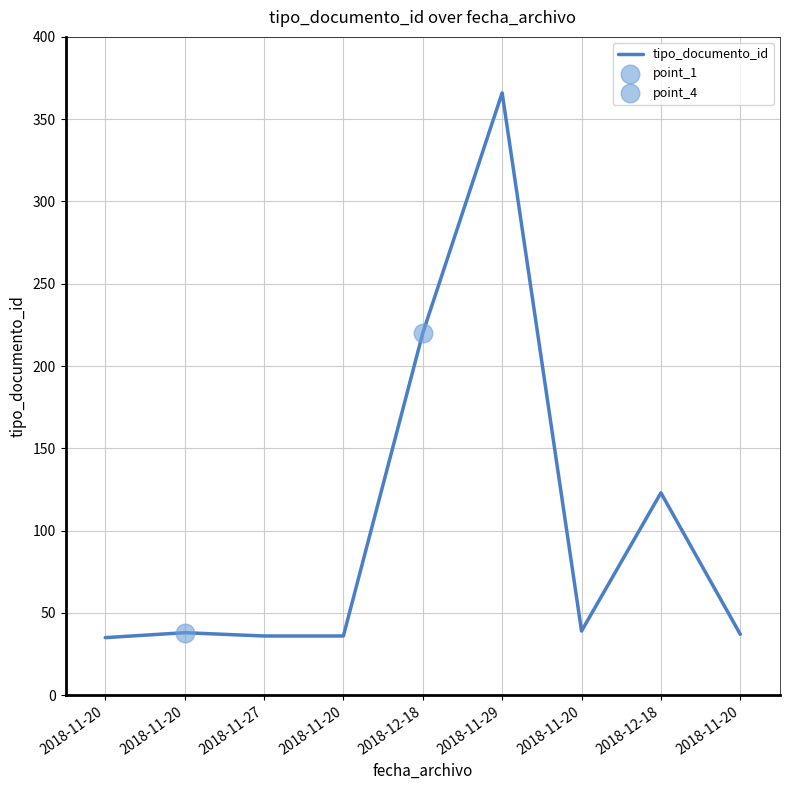

Which has a higher value, 2018-11-20 or 2018-11-20?

2018-11-20